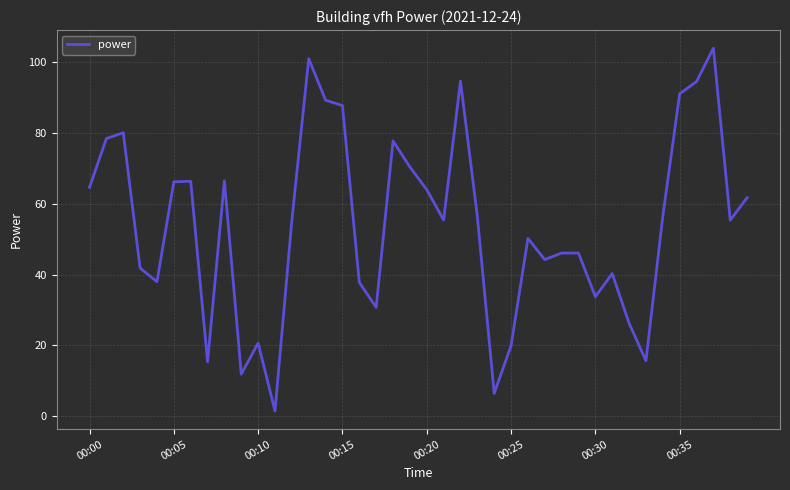

What is the maximum value shown in the chart?

104.0